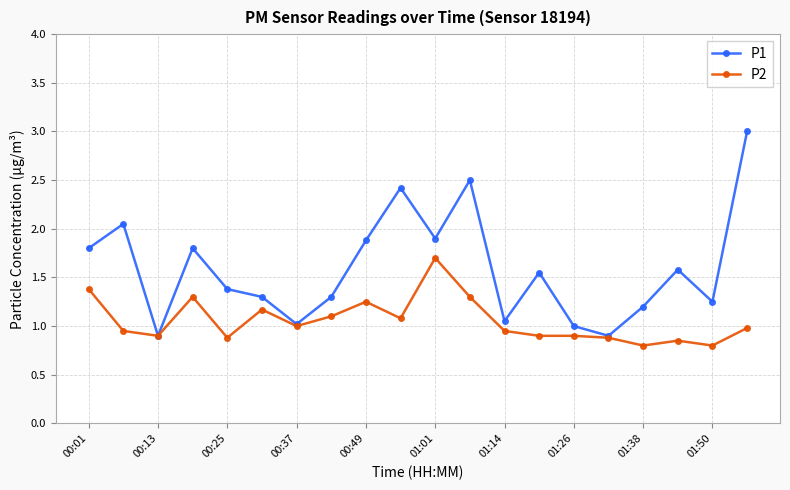

True or false: P1 has more than 0 points higher than both neighbors.

True